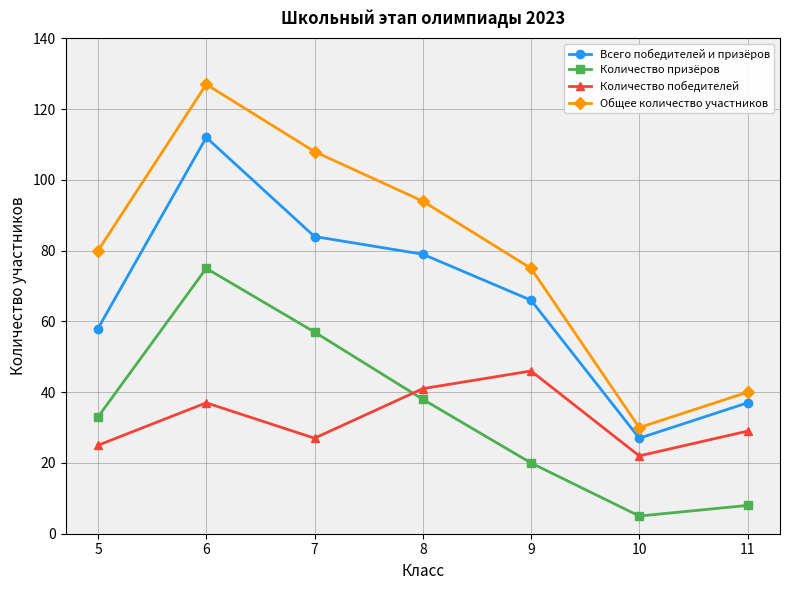

In Количество призёров, how many points are lower than both neighbors (excluding endpoints)?

1